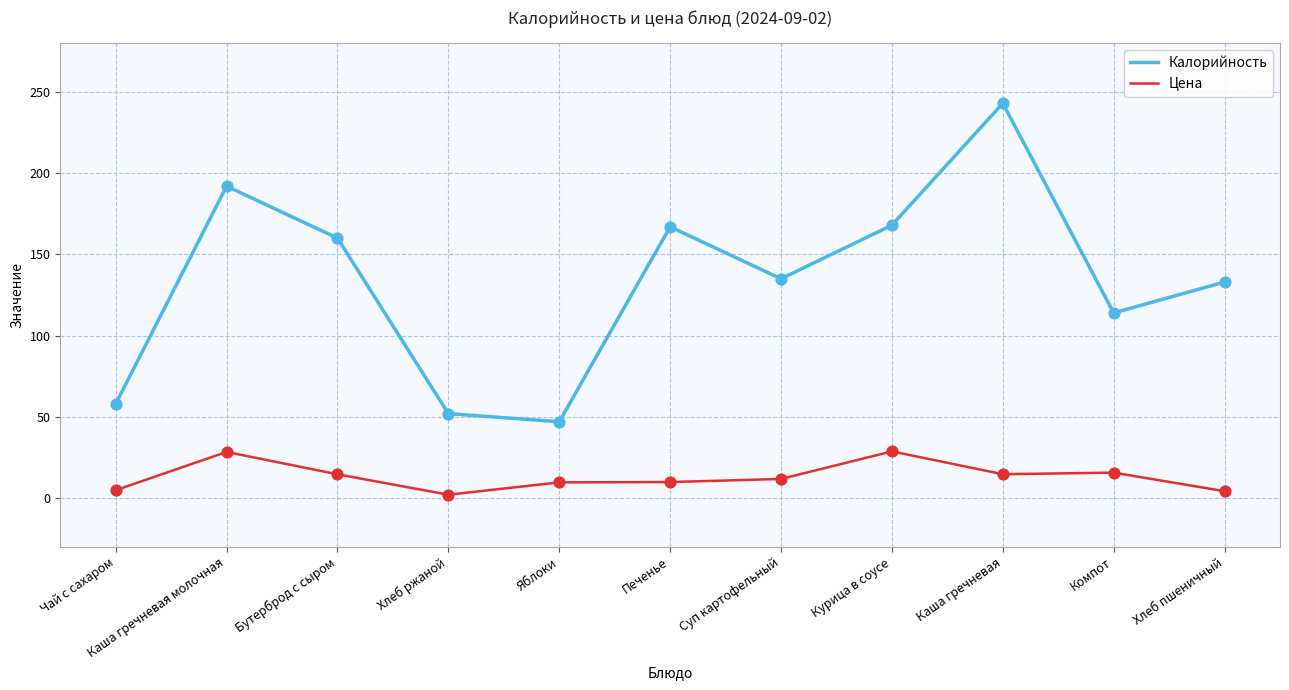

Which series has the largest total across all categories?

Калорийность